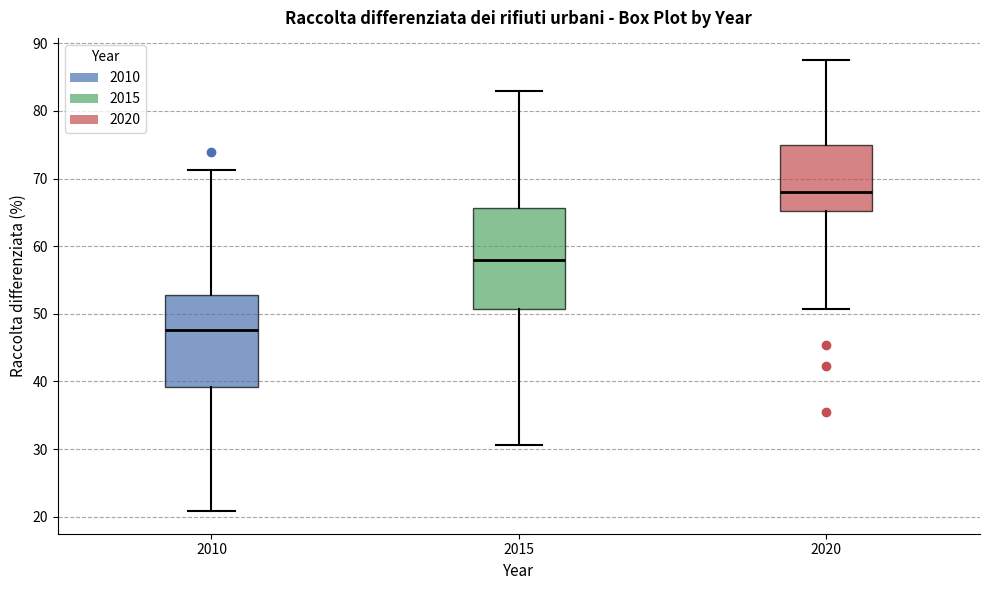

Reading left to right, transcribe this box plot: for each box, give where its median line is, the range the box spans, and where its two whiskers end, as read against the y-axis. The values are not printed on the chart, so give them approximately, as read against the axis.

2010: median 48, box 39 to 53, whiskers 21 to 71
2015: median 58, box 51 to 66, whiskers 31 to 83
2020: median 68, box 65 to 75, whiskers 51 to 87